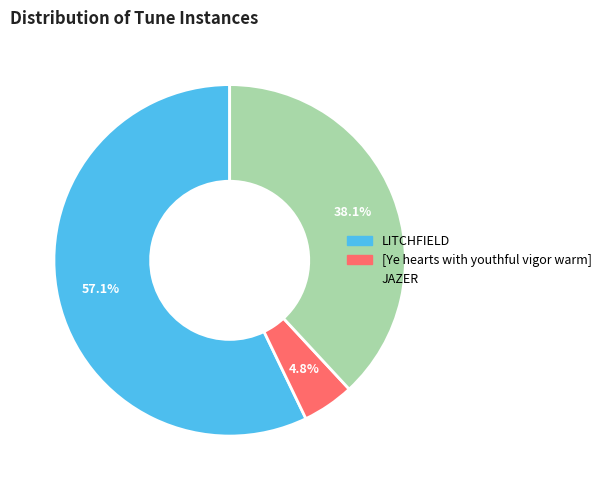

Which category accounts for the majority?

LITCHFIELD